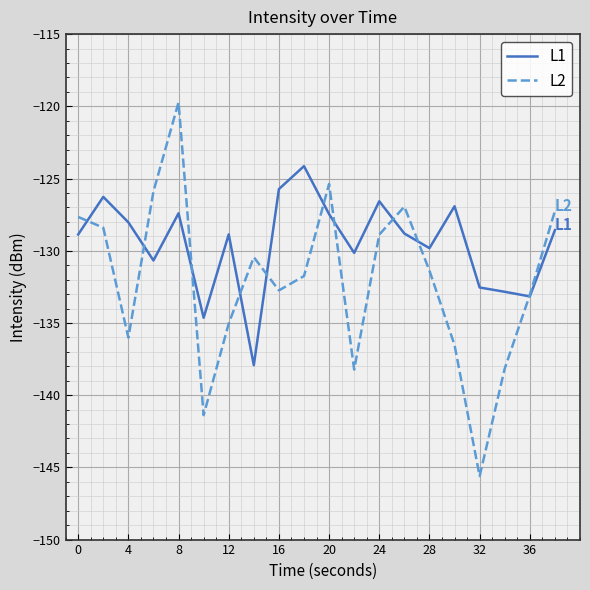

Which series has the widest spread of values?

L2